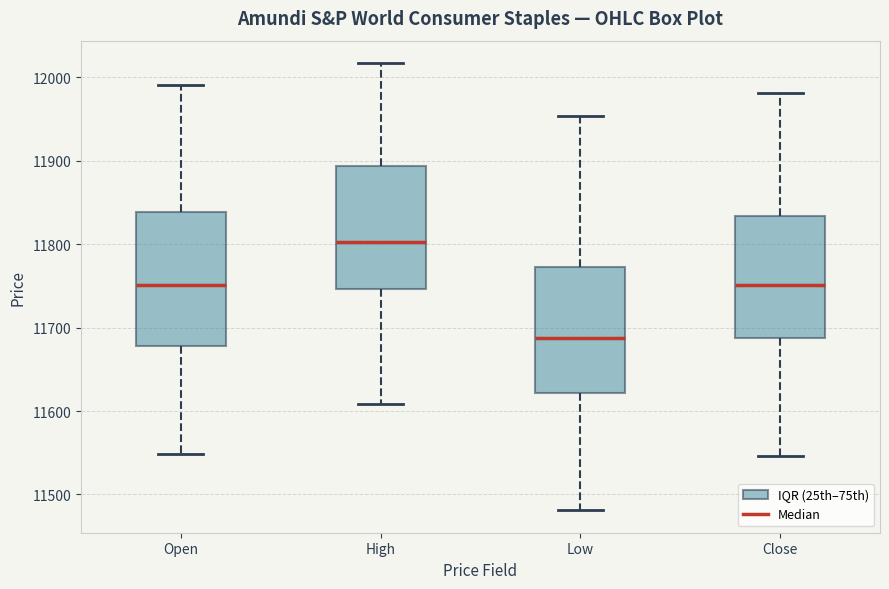

Which box's median line is the highest?

High